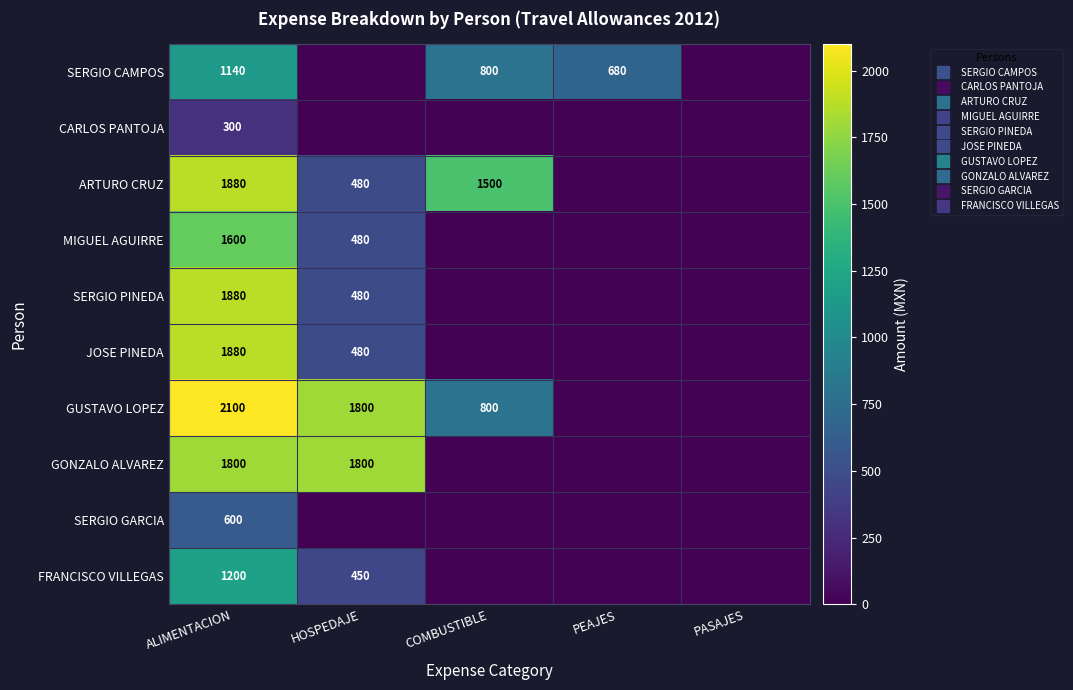

True or false: GUSTAVO LOPEZ has a value of 542 at COMBUSTIBLE.

False